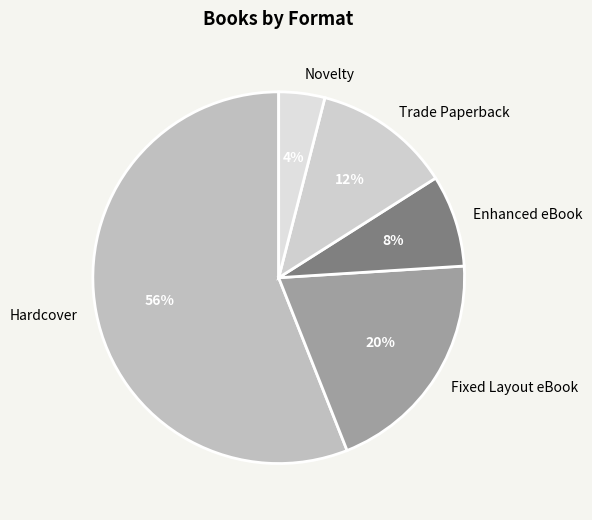

Combined, do Fixed Layout eBook and Trade Paperback account for over 50%?

No